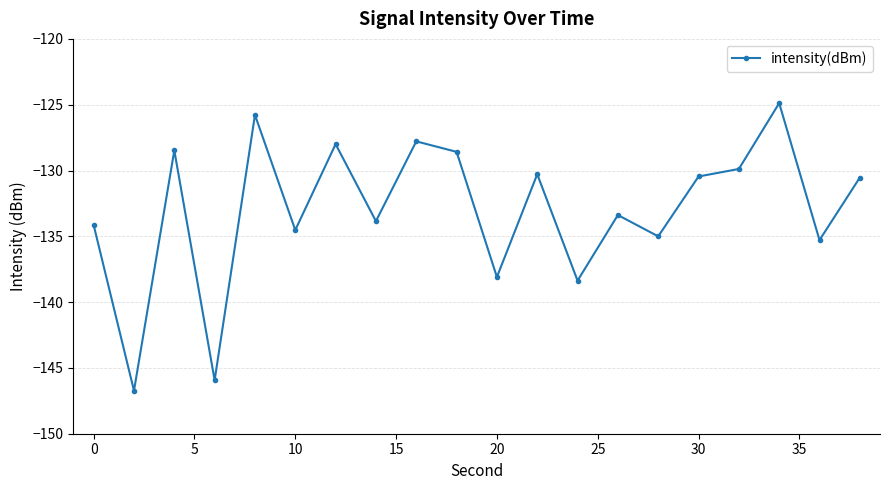

What is the greatest value displayed?

-124.9